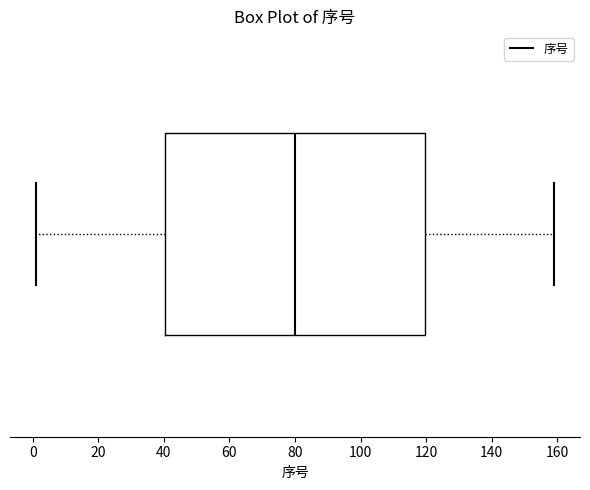

Read this box plot against the x-axis: the position of the median line, the range covered by the box, and the ends of both whiskers. The values are not printed on the chart, so give them approximately, as read against the axis.

median 80, box 40 to 120, whiskers 2 to 160